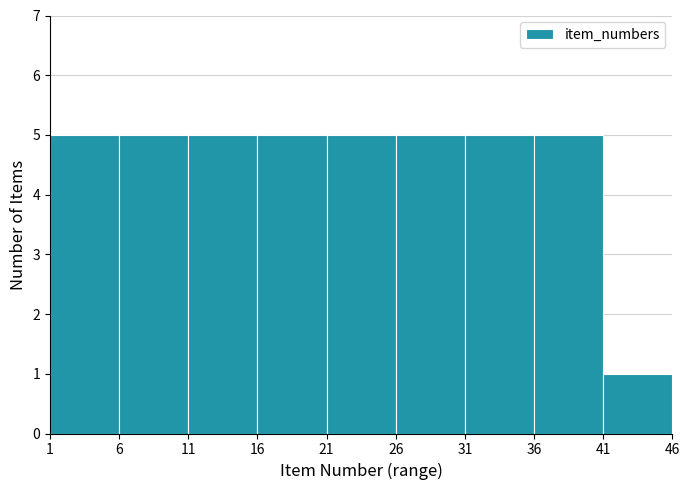

Reading left to right, transcribe this chart: for each bar, give the range it covers on the x-axis and its height. The values are not printed on the chart, so give them approximately, as read against the axis.

1 to 6: 5
6 to 11: 5
11 to 16: 5
16 to 21: 5
21 to 26: 5
26 to 31: 5
31 to 36: 5
36 to 41: 5
41 to 46: 1